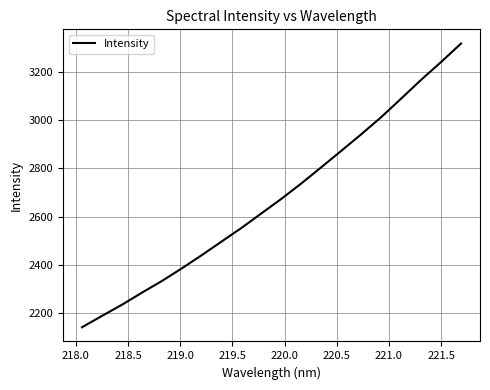

What is the smallest value displayed?

2139.2